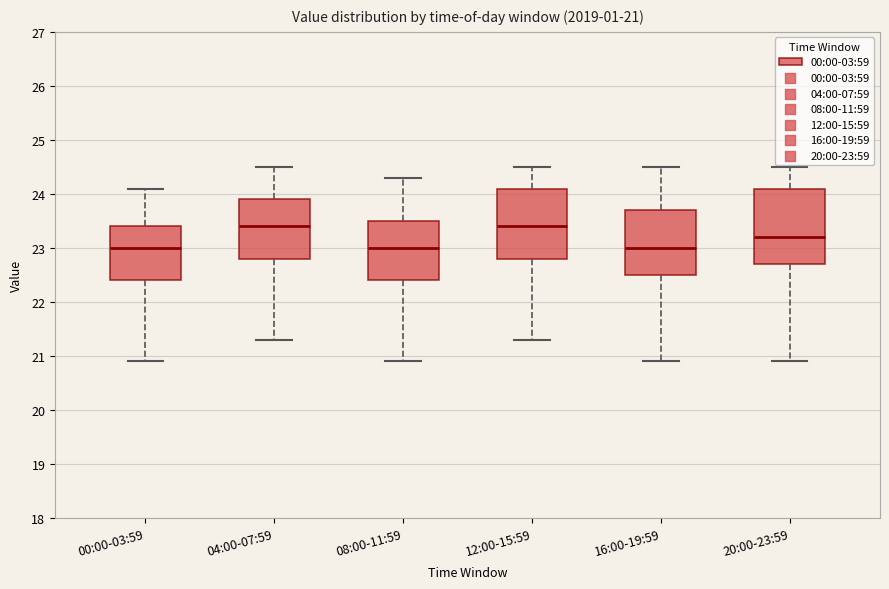

Which box is the tallest, from its lower edge to its upper edge?

20:00-23:59